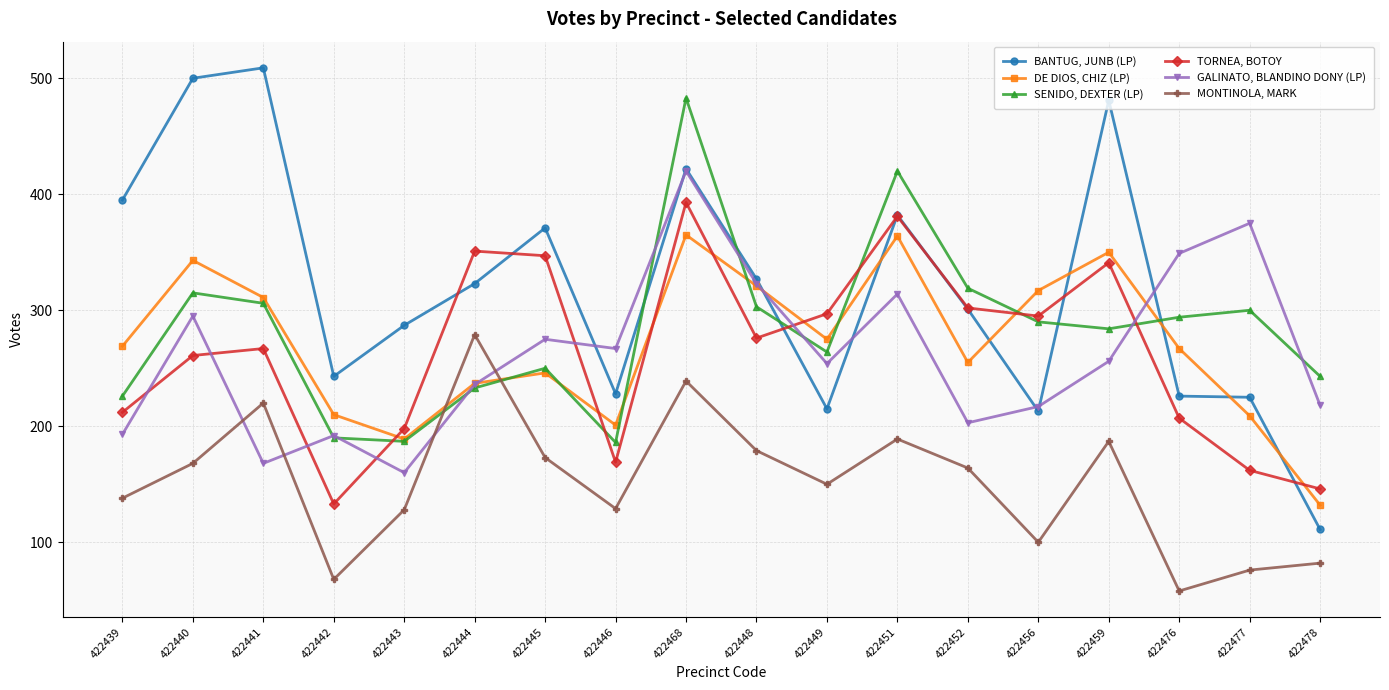

What is the value of the BANTUG, JUNB (LP) point at the 7th from the left?

371